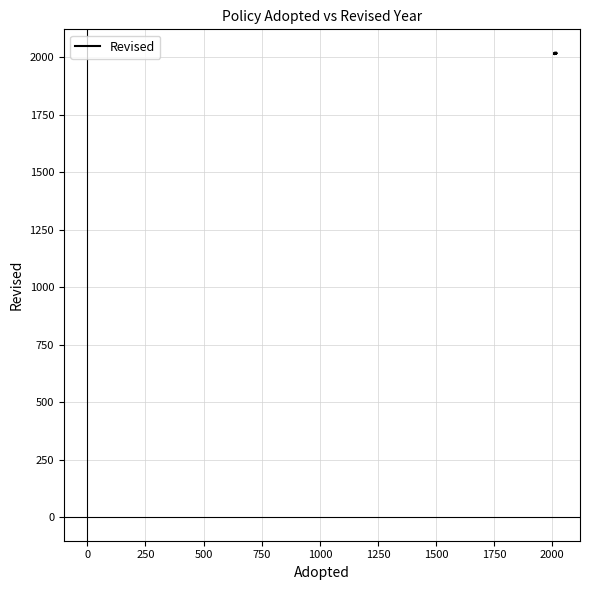

True or false: there are more than 2 points higher than both neighbors.

False